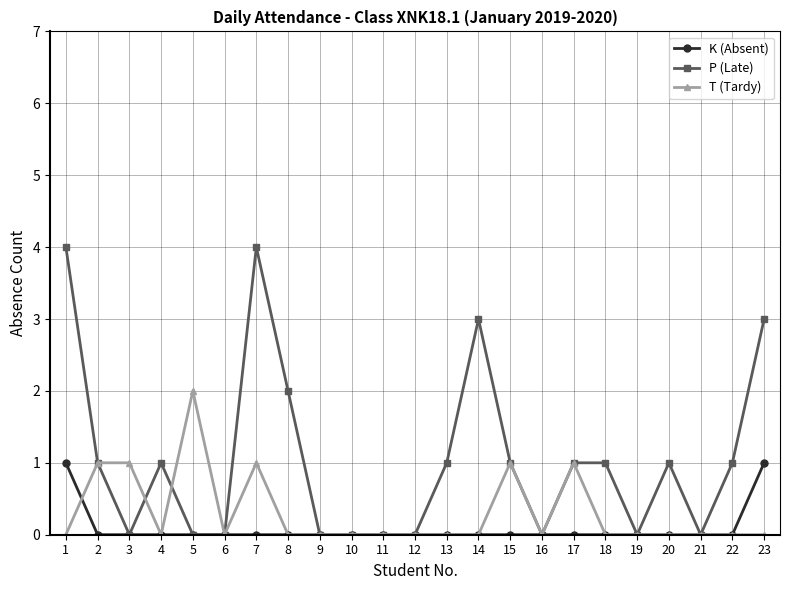

The T (Tardy) series shows -1 at 9. True or false?

False